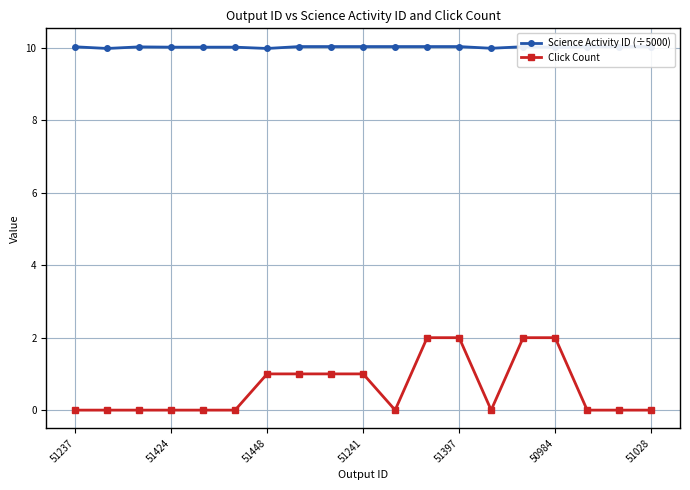

The value of Click Count at 50984 is 2. True or false?

True